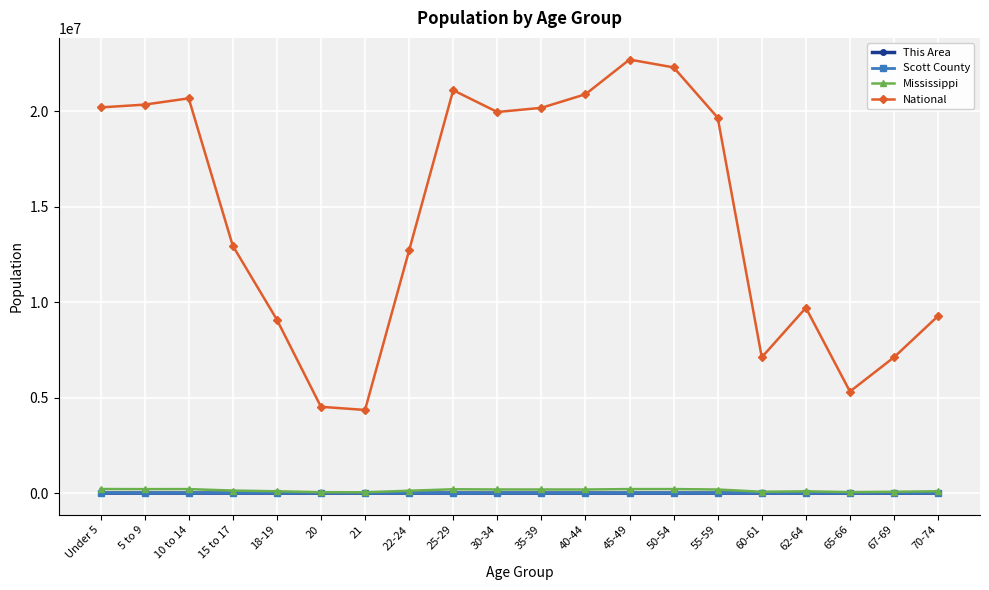

What is the maximum value shown in the chart?

22708591